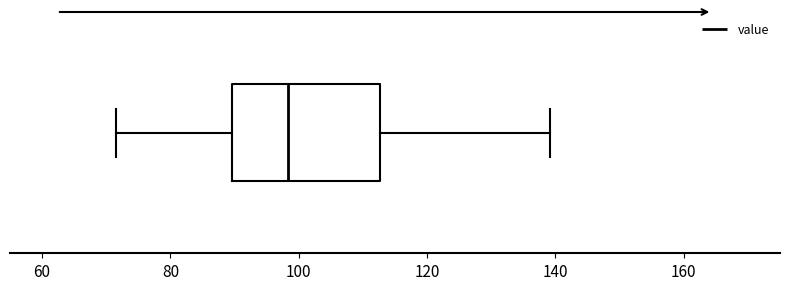

Read this box plot against the x-axis: the position of the median line, the range covered by the box, and the ends of both whiskers. The values are not printed on the chart, so give them approximately, as read against the axis.

median 98, box 90 to 112, whiskers 72 to 140